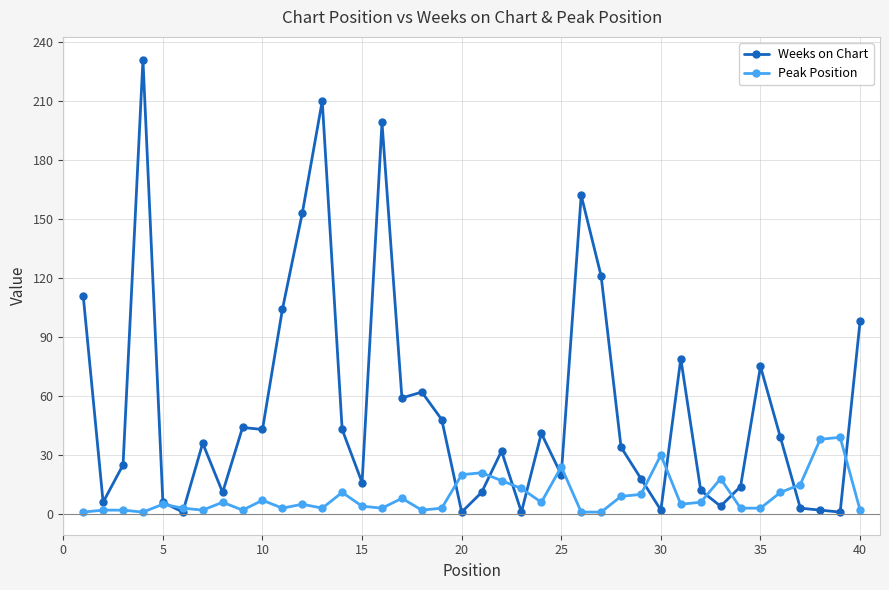

Which series has the largest total across all categories?

Weeks on Chart